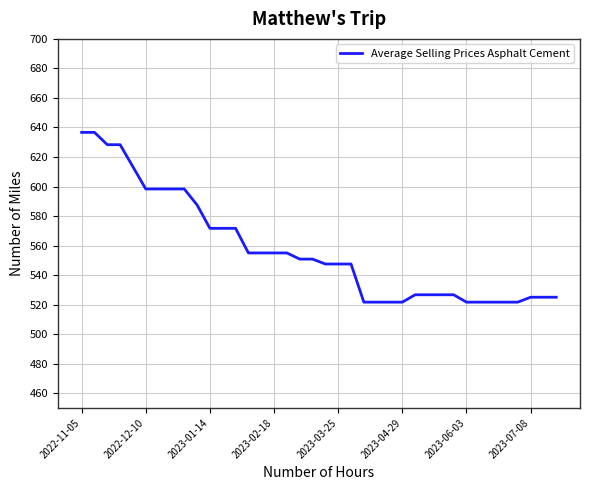

What is the difference between the maximum and minimum values?

115.0